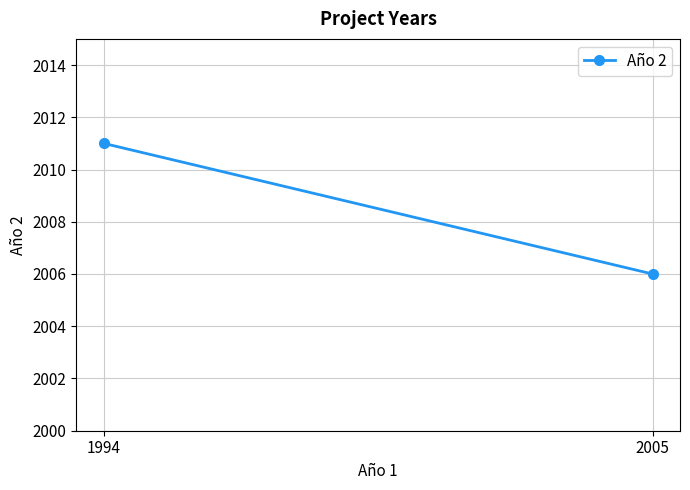

How many series are shown in this chart?

1